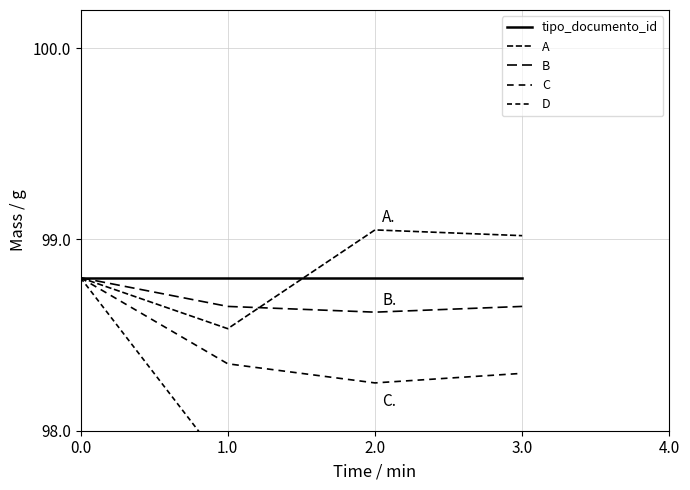

The value of B at 2.0 is 98.6. True or false?

True